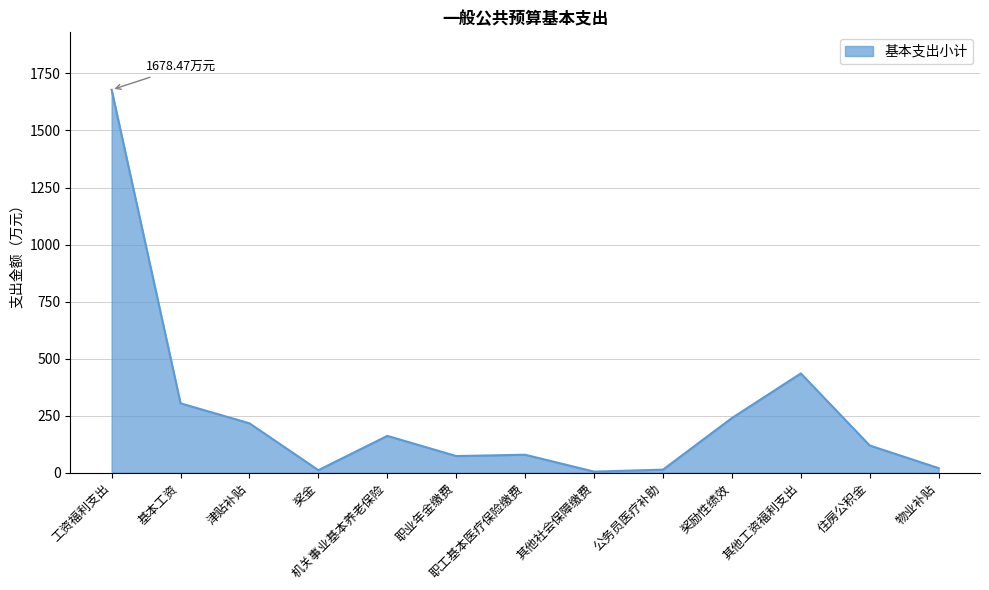

What is the difference between the maximum and minimum values?

1673.7